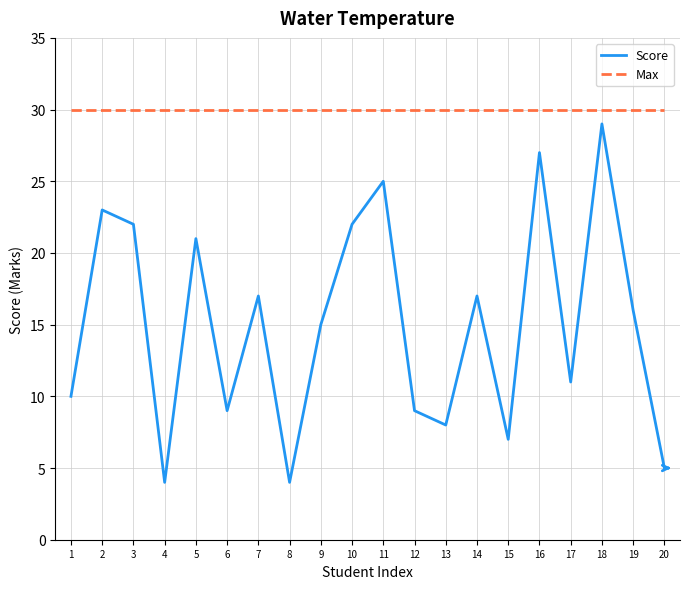

What is the sum of the Score values at 8 and 1?

14